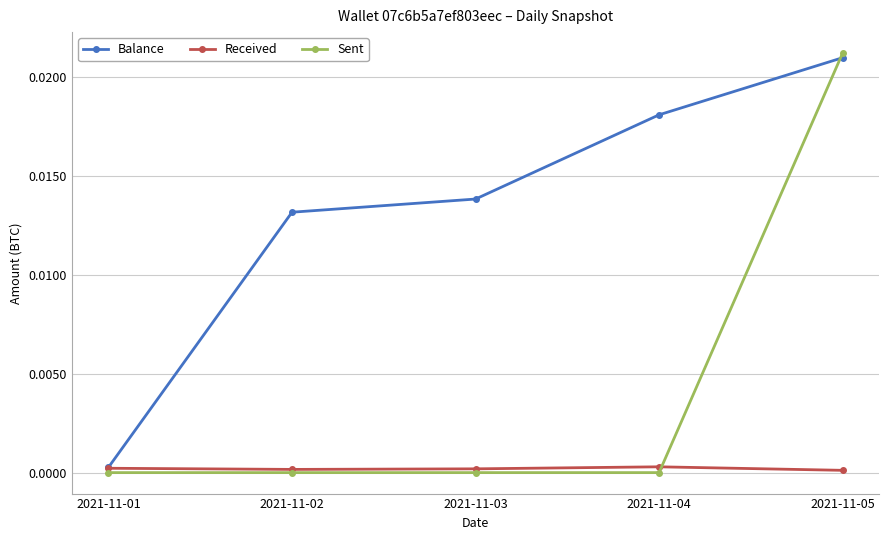

Count the number of categories in the chart.

5